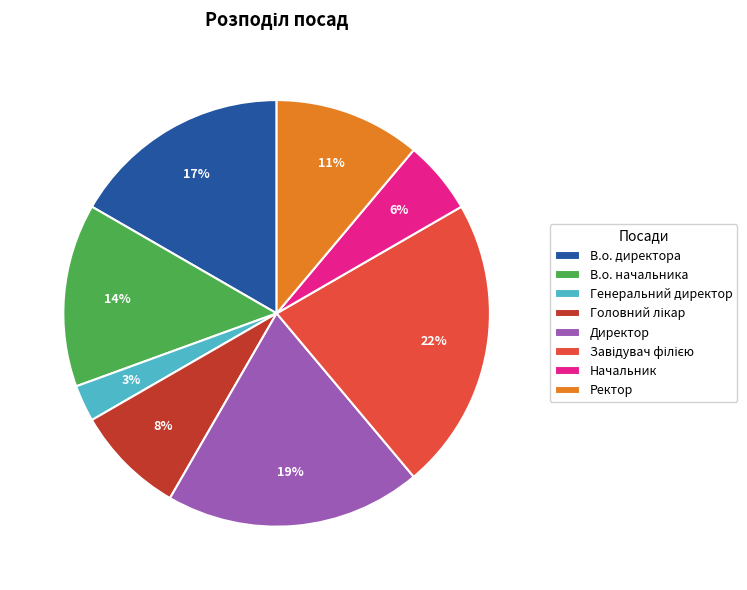

Is there a majority slice in this chart?

No